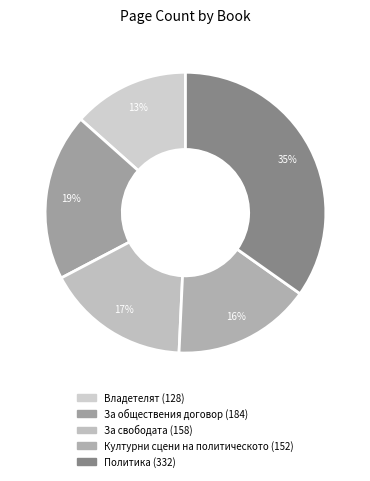

Which slice is the largest?

Политика